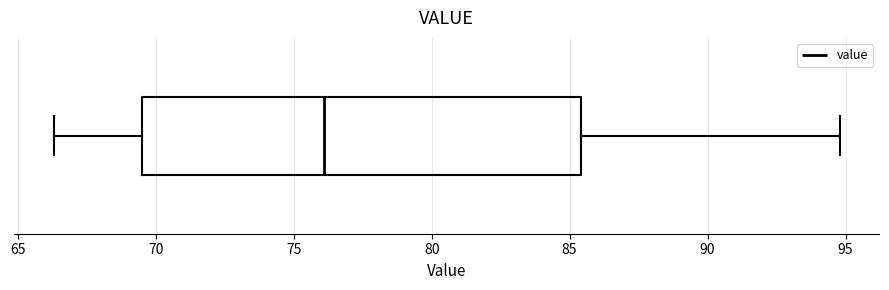

Transcribe this box plot: give where the median line is, the range the box spans, and where the two whiskers end, as read against the x-axis. The values are not printed on the chart, so give them approximately, as read against the axis.

median 76.0, box 69.5 to 85.5, whiskers 66.5 to 95.0